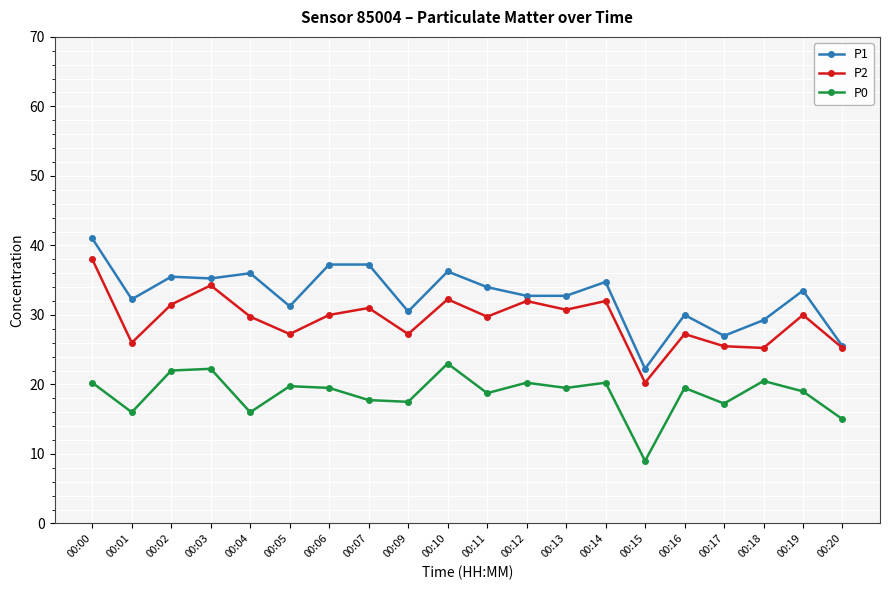

List the series in order of their peak value, highest first.

P1, P2, P0